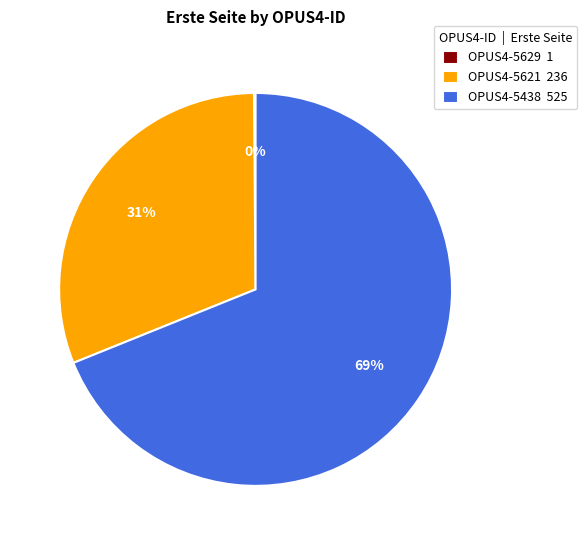

Is OPUS4-5621 the majority of the pie?

No